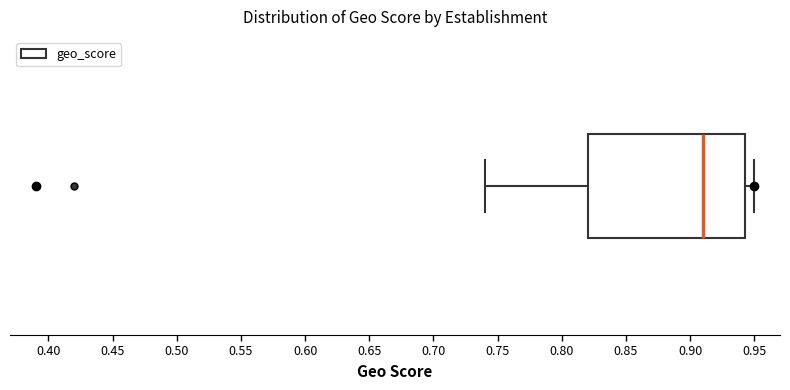

Where does the left whisker of the box end on the x-axis? The values are not printed on the chart, so give them approximately, as read against the axis.

0.740